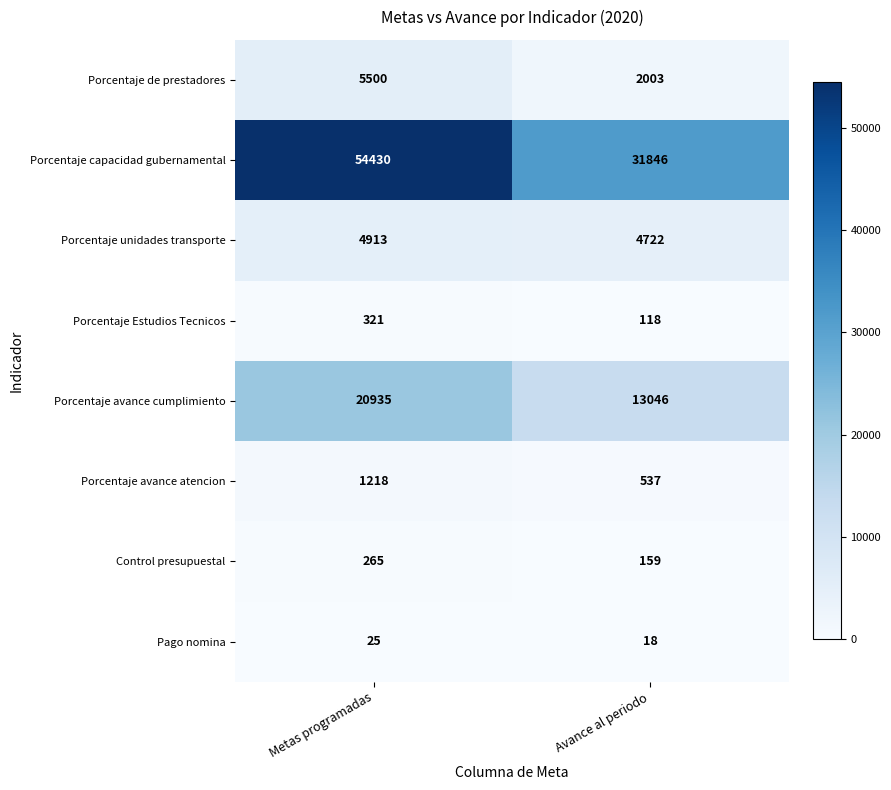

Which series changed the most between Metas programadas and Avance al periodo?

Porcentaje capacidad gubernamental